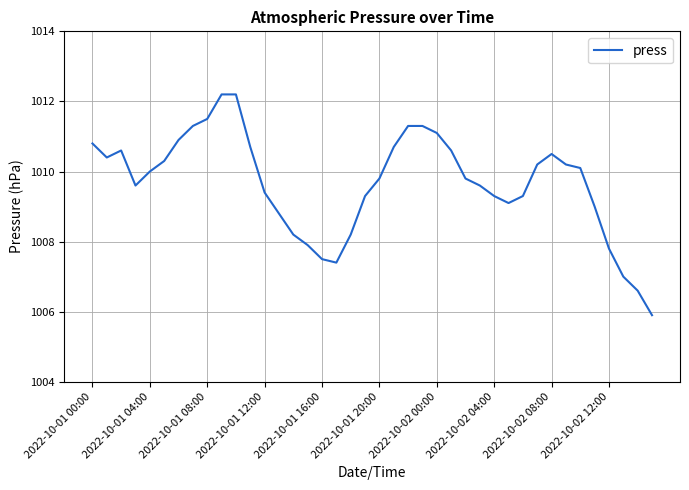

What is the difference between the maximum and minimum values?

6.3